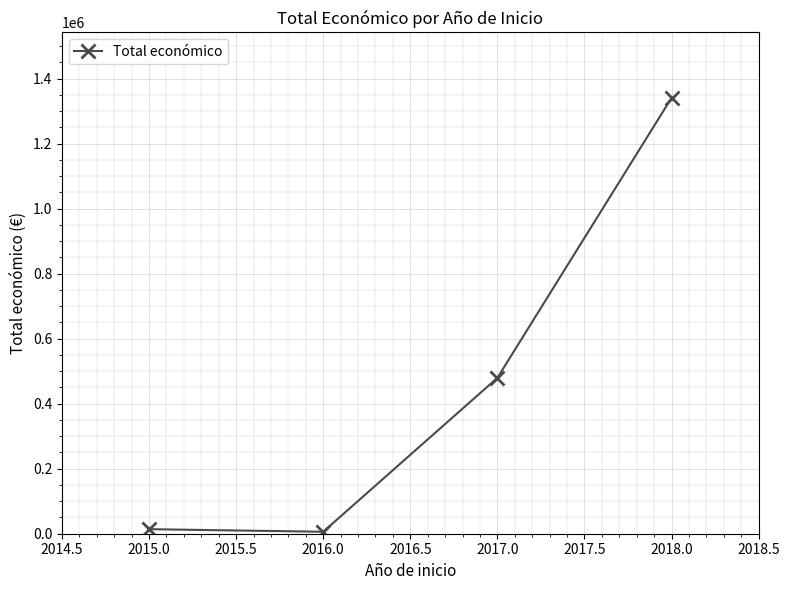

Reading left to right, transcribe all the data shown in this chart.

14000	6000	479545	1341197